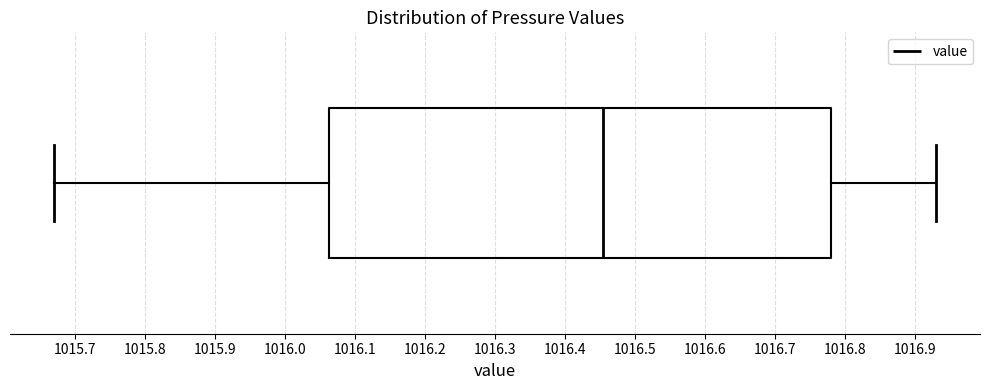

Where is the left edge of the box on the x-axis? The values are not printed on the chart, so give them approximately, as read against the axis.

1016.06